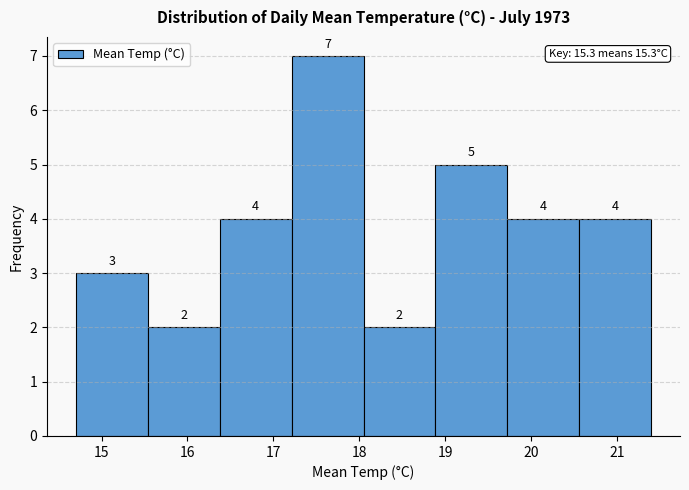

Which range on the x-axis has the tallest bar?

17.2 to 18.1